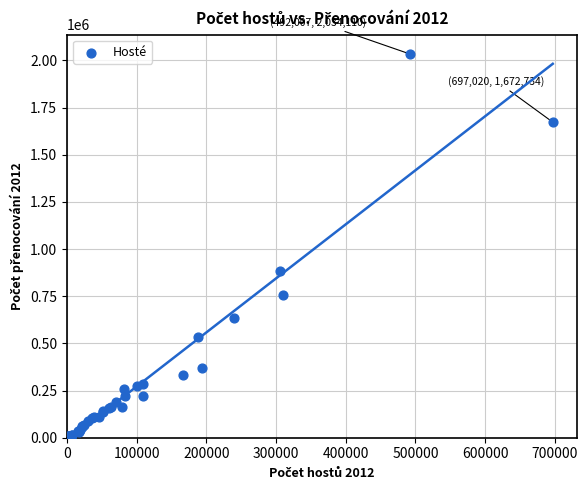

What Y value in the scatter plot is closest to 1017835?

884080